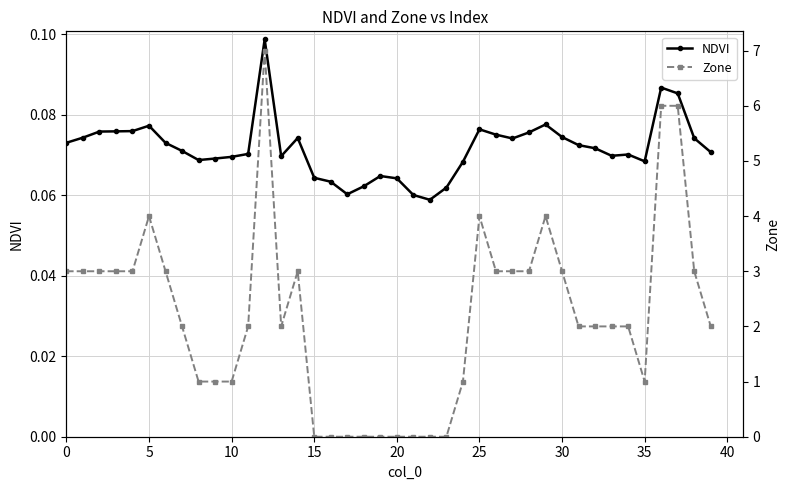

True or false: NDVI has more than 0 interior local peaks.

True